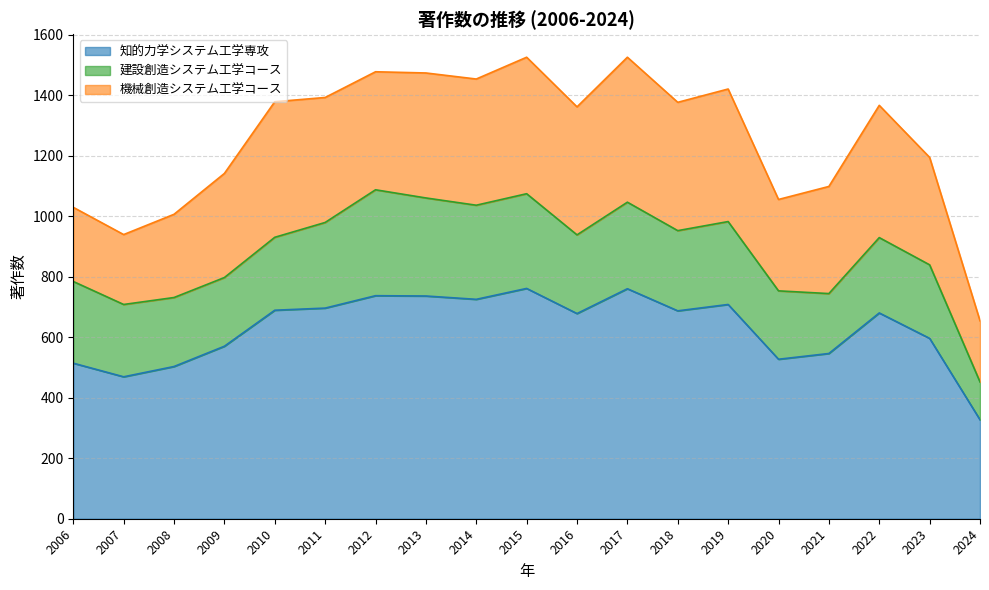

True or false: 機械創造システム工学コース and 知的力学システム工学専攻 cross at least once.

False